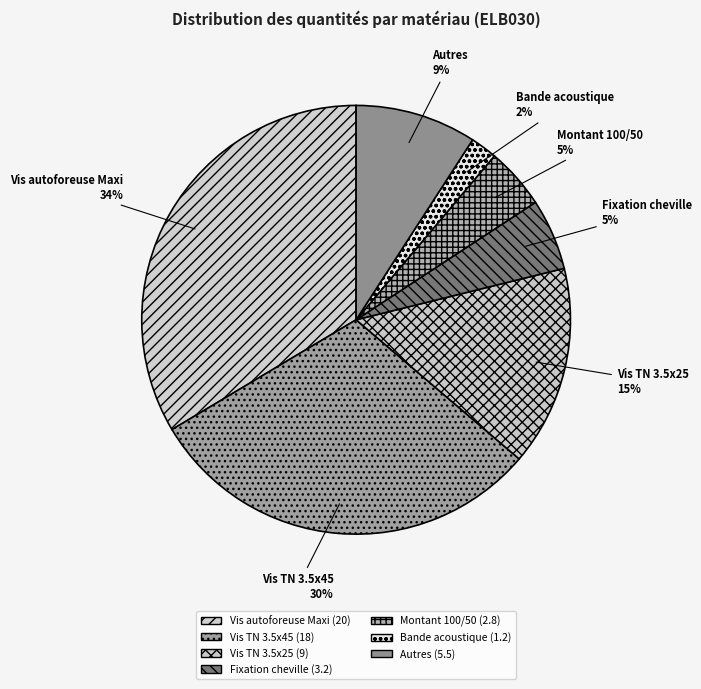

How many slices are in this pie chart?

7